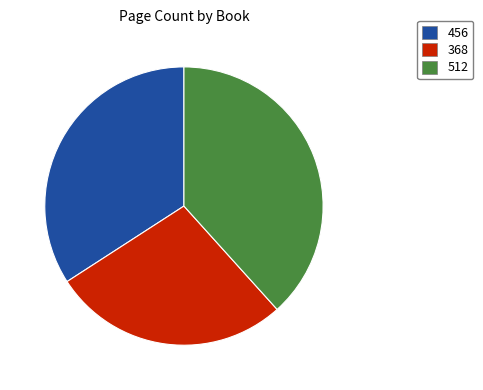

Is there any slice that represents more than half of the pie?

No